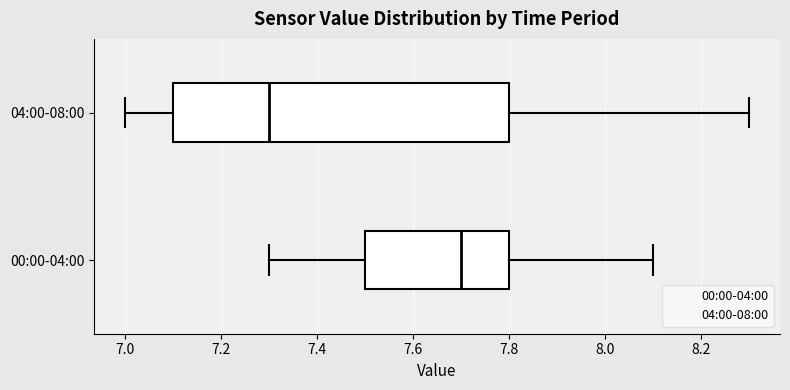

Where is the left edge of the box for 00:00-04:00 on the x-axis? The values are not printed on the chart, so give them approximately, as read against the axis.

7.5